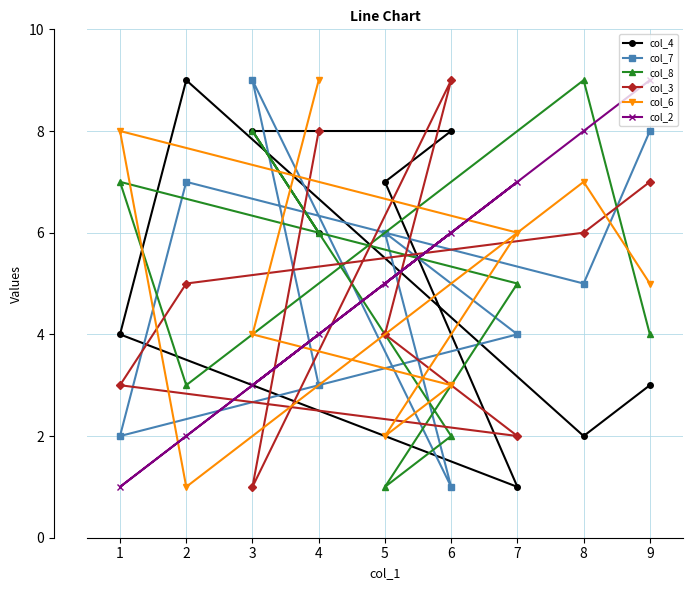

True or false: col_3 has a value of 3 at 6.

False